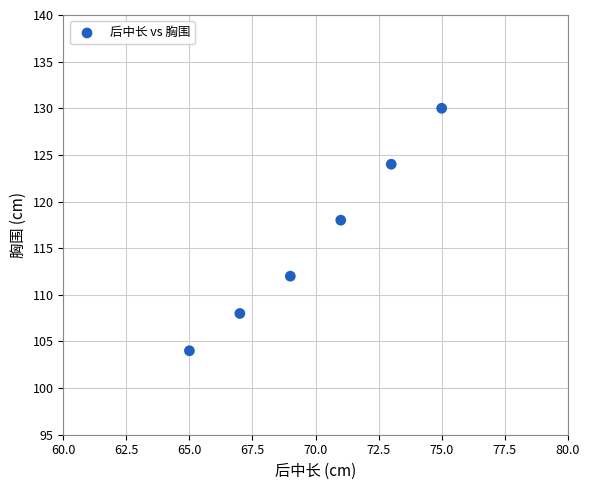

What Y value in the scatter plot is closest to 117?

118